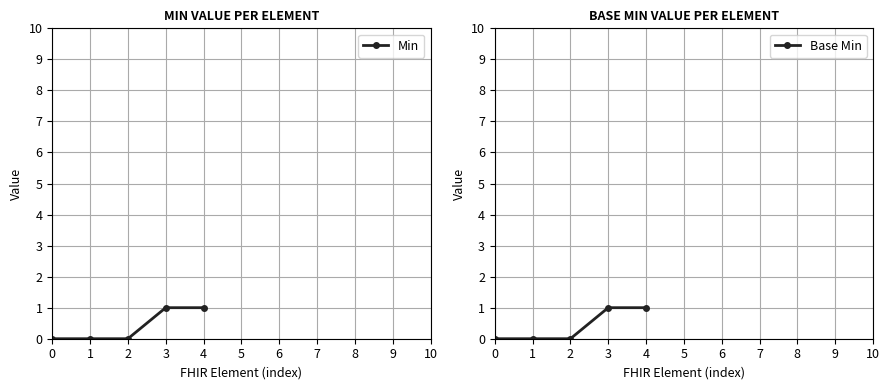

At how many categories does at least one series exceed 0?

2